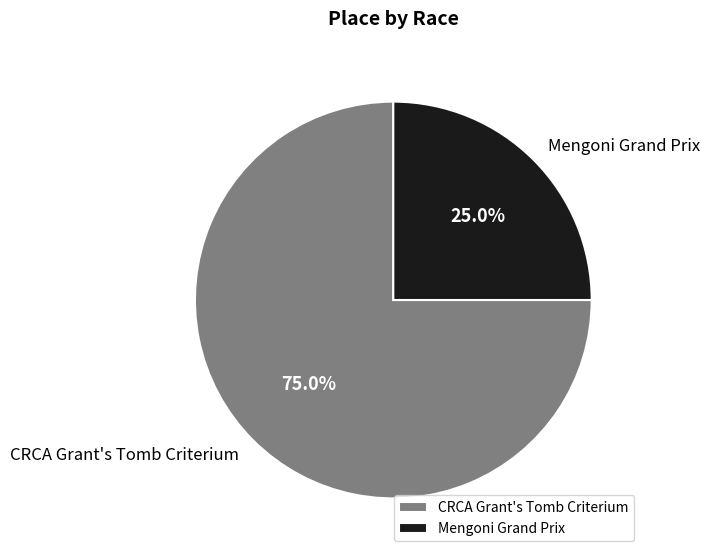

Does Mengoni Grand Prix account for over 50% of the chart?

No